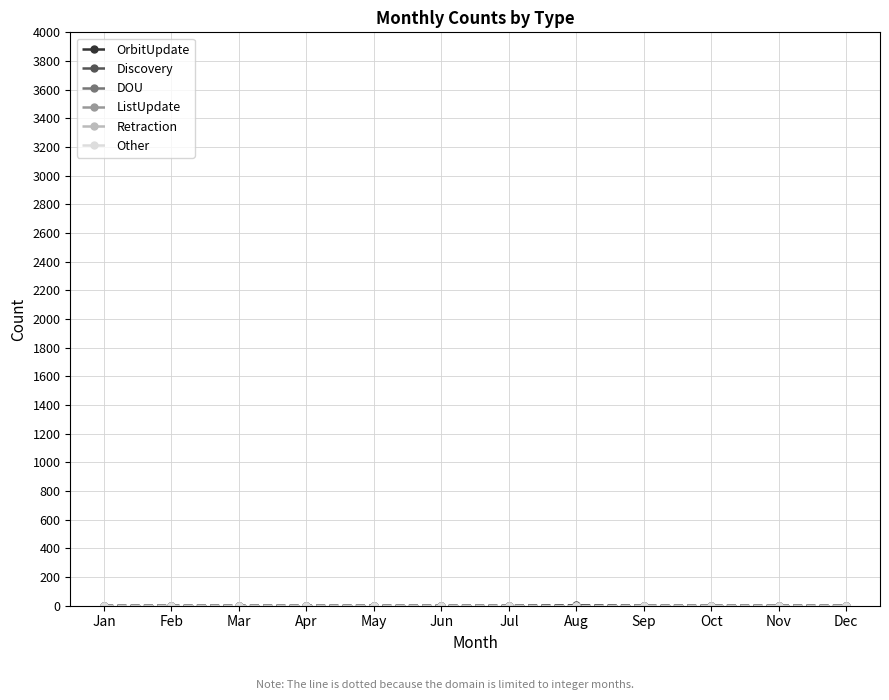

Reading left to right, extract all data points from this chart.

OrbitUpdate: 0	0	0	0	0	0	0	2	0	0	0	0
Discovery: 0	0	0	0	0	0	0	0	0	0	0	0
DOU: 0	0	0	0	0	0	0	0	0	0	0	0
ListUpdate: 0	0	0	0	0	0	0	0	0	0	0	0
Retraction: 0	0	0	0	0	0	0	0	0	0	0	0
Other: 0	0	0	0	0	0	0	0	0	0	0	0